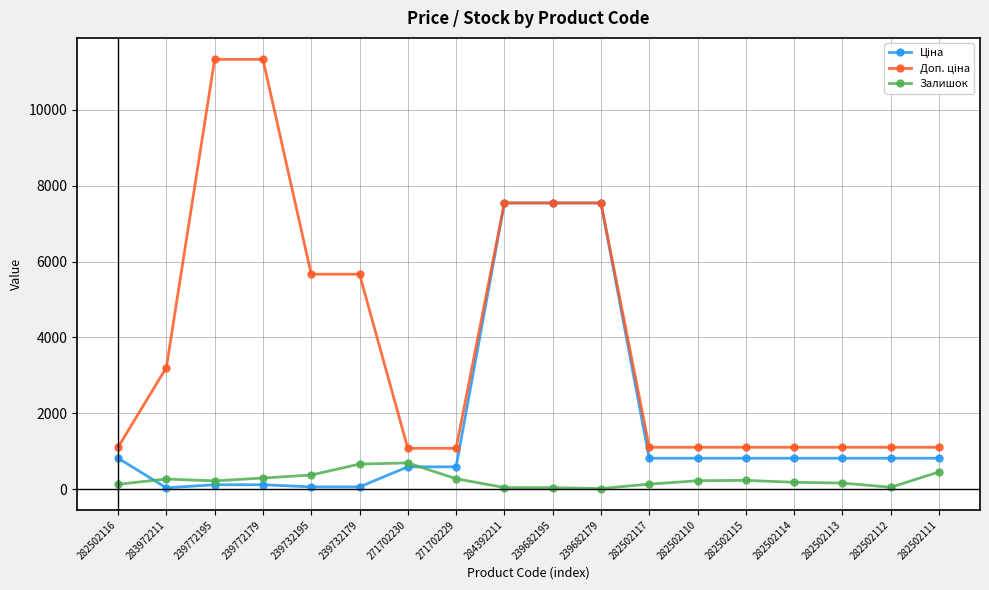

What is the maximum value shown in the chart?

11334.0